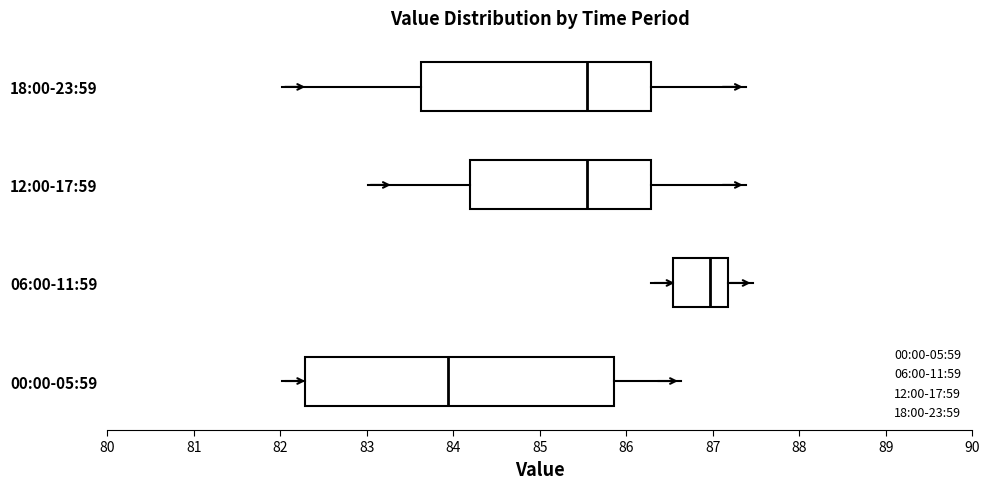

Reading bottom to top, transcribe this box plot: for each box, give where its median line is, the range the box spans, and where its two whiskers end, as read against the x-axis. The values are not printed on the chart, so give them approximately, as read against the axis.

00:00-05:59: median 83.9, box 82.3 to 85.9, whiskers 82.0 to 86.6
06:00-11:59: median 87.0, box 86.5 to 87.2, whiskers 86.3 to 87.5
12:00-17:59: median 85.5, box 84.2 to 86.3, whiskers 83.0 to 87.4
18:00-23:59: median 85.5, box 83.6 to 86.3, whiskers 82.0 to 87.4